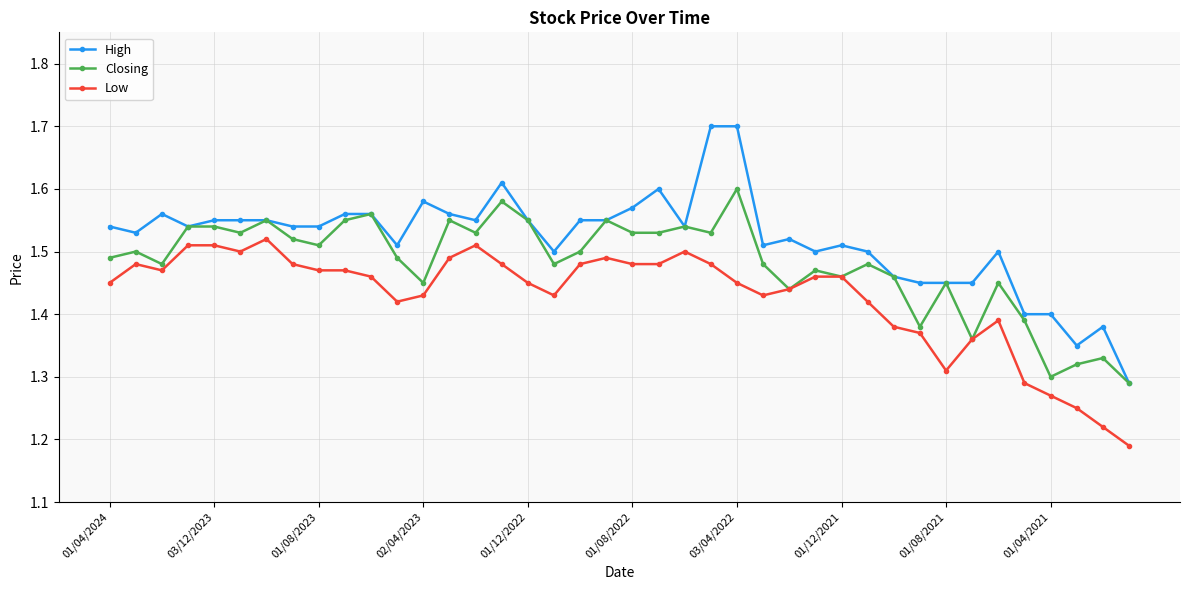

How many High values are between 1 and 2?

40